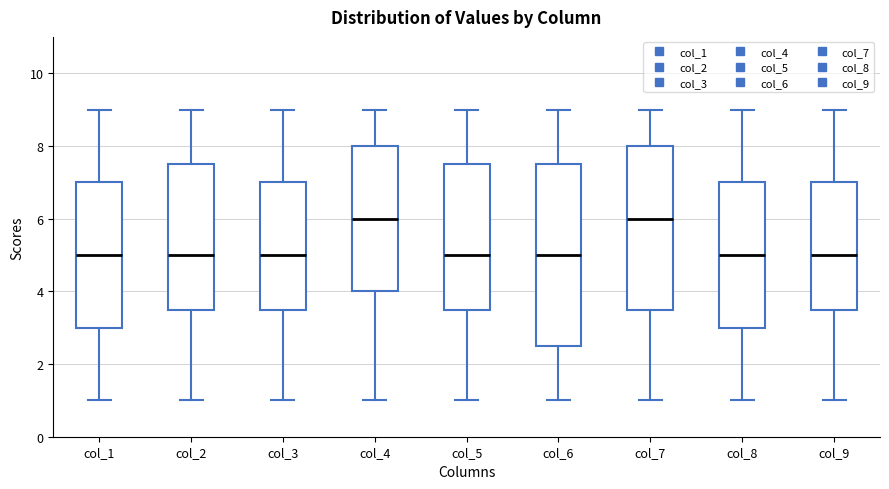

Reading left to right, transcribe this box plot: for each box, give where its median line is, the range the box spans, and where its two whiskers end, as read against the y-axis. The values are not printed on the chart, so give them approximately, as read against the axis.

col_1: median 5.0, box 3.0 to 7.0, whiskers 1.0 to 9.0
col_2: median 5.0, box 3.6 to 7.6, whiskers 1.0 to 9.0
col_3: median 5.0, box 3.6 to 7.0, whiskers 1.0 to 9.0
col_4: median 6.0, box 4.0 to 8.0, whiskers 1.0 to 9.0
col_5: median 5.0, box 3.6 to 7.6, whiskers 1.0 to 9.0
col_6: median 5.0, box 2.6 to 7.6, whiskers 1.0 to 9.0
col_7: median 6.0, box 3.6 to 8.0, whiskers 1.0 to 9.0
col_8: median 5.0, box 3.0 to 7.0, whiskers 1.0 to 9.0
col_9: median 5.0, box 3.6 to 7.0, whiskers 1.0 to 9.0